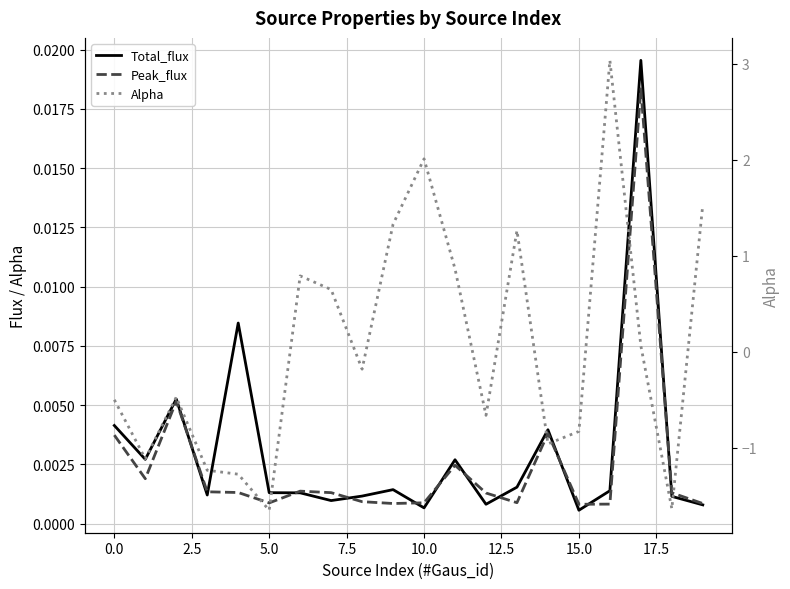

How many interior local valleys does the Total_flux series have?

6